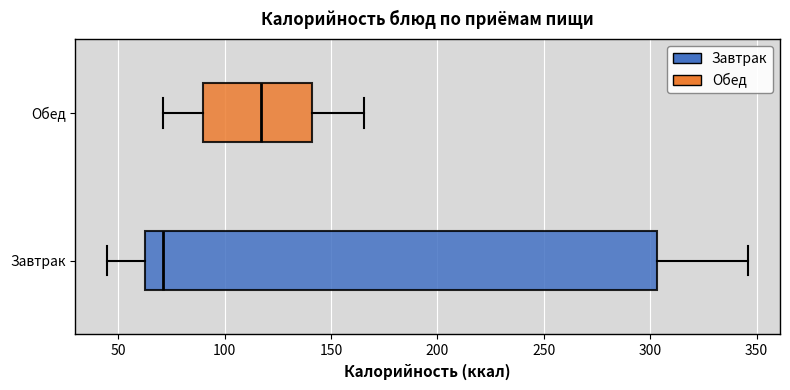

Reading bottom to top, transcribe this box plot: for each box, give where its median line is, the range the box spans, and where its two whiskers end, as read against the x-axis. The values are not printed on the chart, so give them approximately, as read against the axis.

Завтрак: median 70, box 65 to 305, whiskers 45 to 345
Обед: median 115, box 90 to 140, whiskers 70 to 165